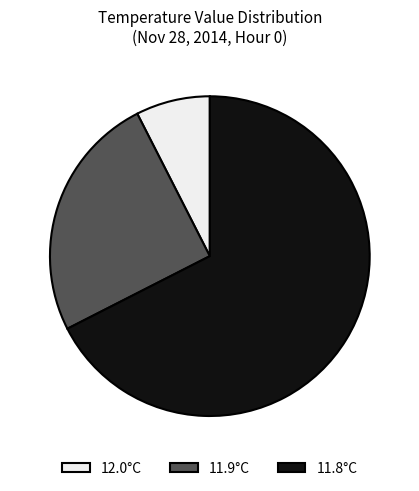

The 11.9°C slice represents 25% of the pie. True or false?

True